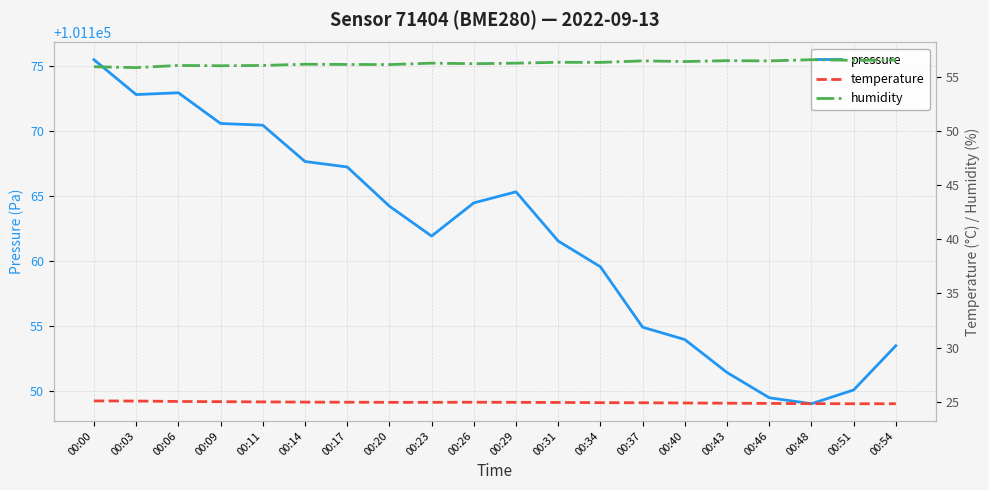

Between 00:09 and 00:46, which is larger?

00:09